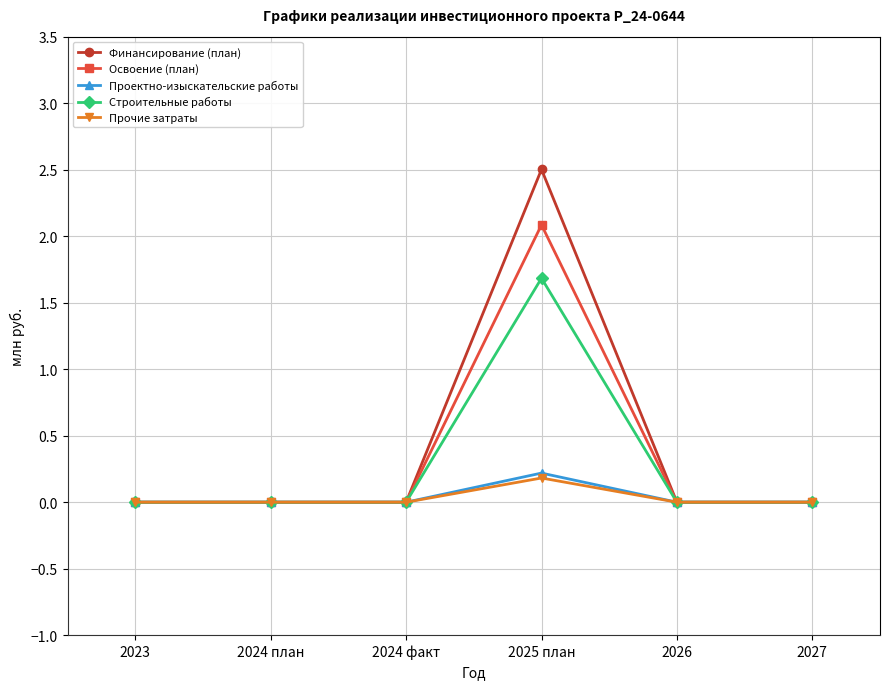

How many series are shown in this chart?

5